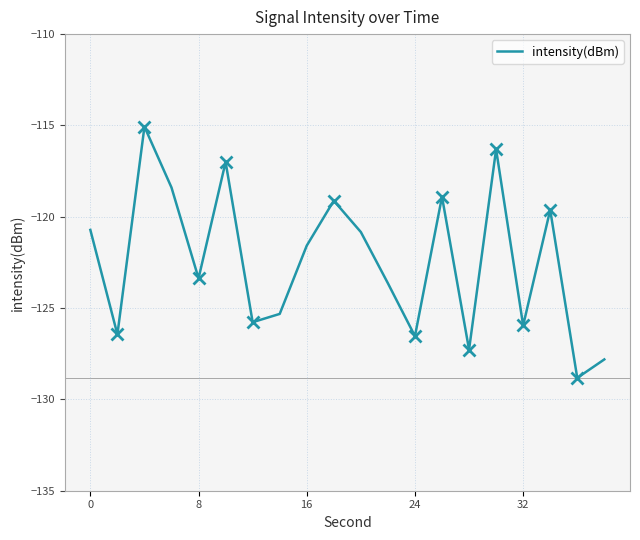

What is the smallest value displayed?

-128.8